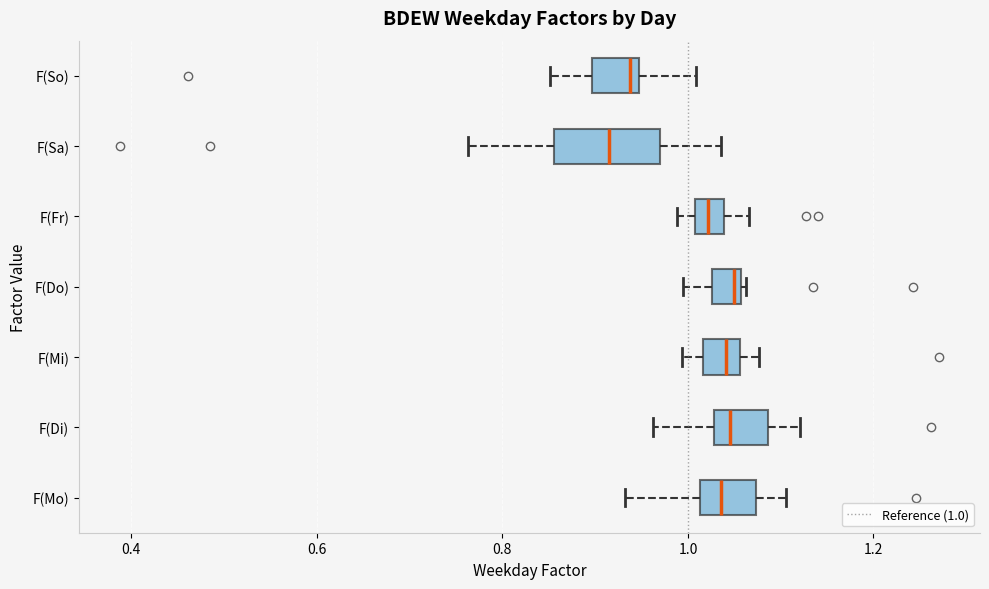

Where does the left whisker of the box for F(Mi) end on the x-axis? The values are not printed on the chart, so give them approximately, as read against the axis.

1.00